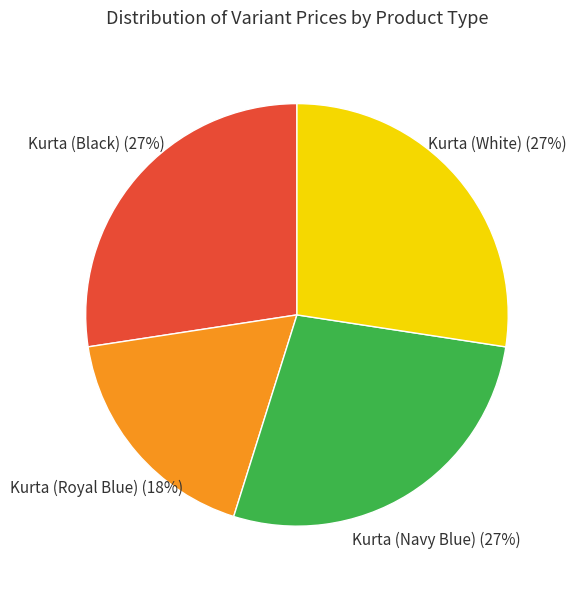

To the nearest percent, what percentage of the pie is Kurta (Navy Blue)?

27%